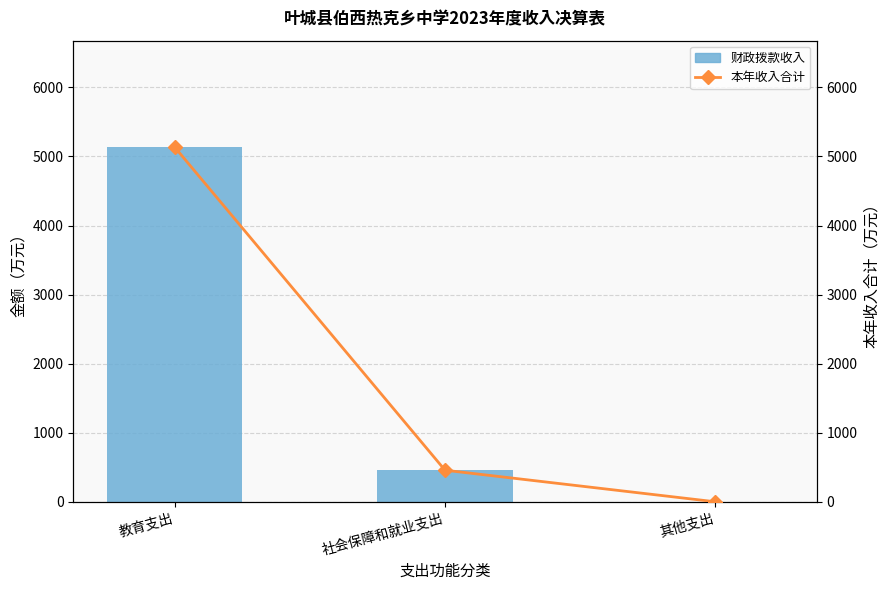

What is the difference between the 本年收入合计 values at 教育支出 and 其他支出?

5133.2